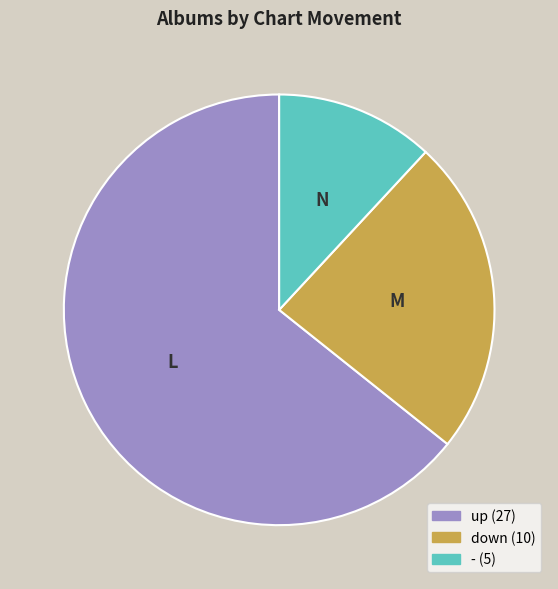

Between - and up, which is larger?

up